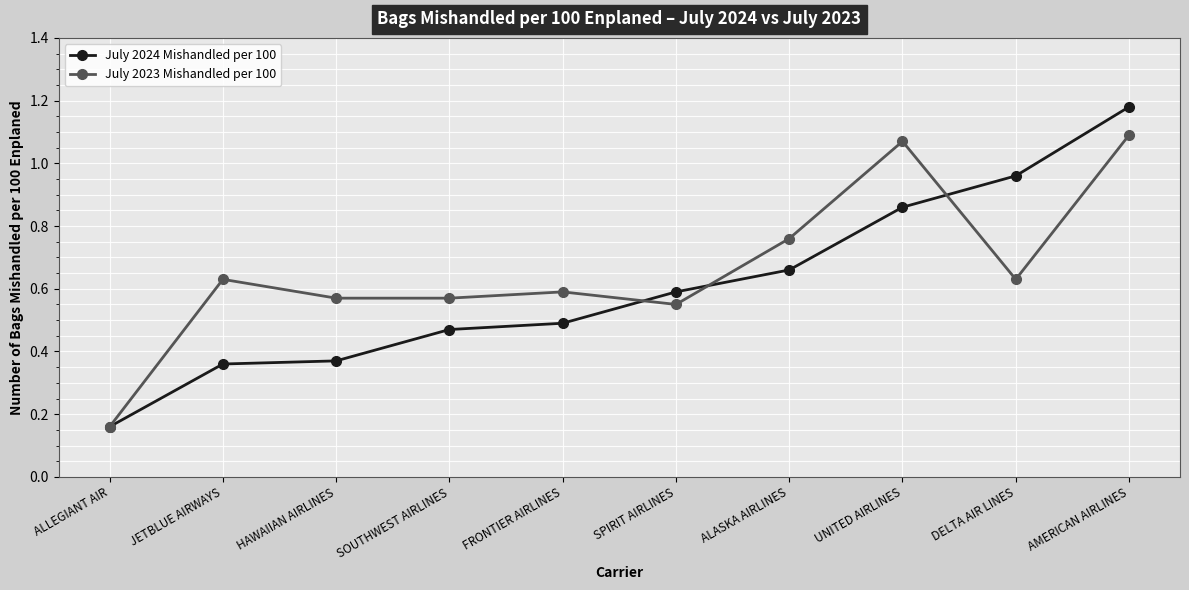

True or false: July 2023 Mishandled per 100 has a value of 0.2 at ALASKA AIRLINES.

False